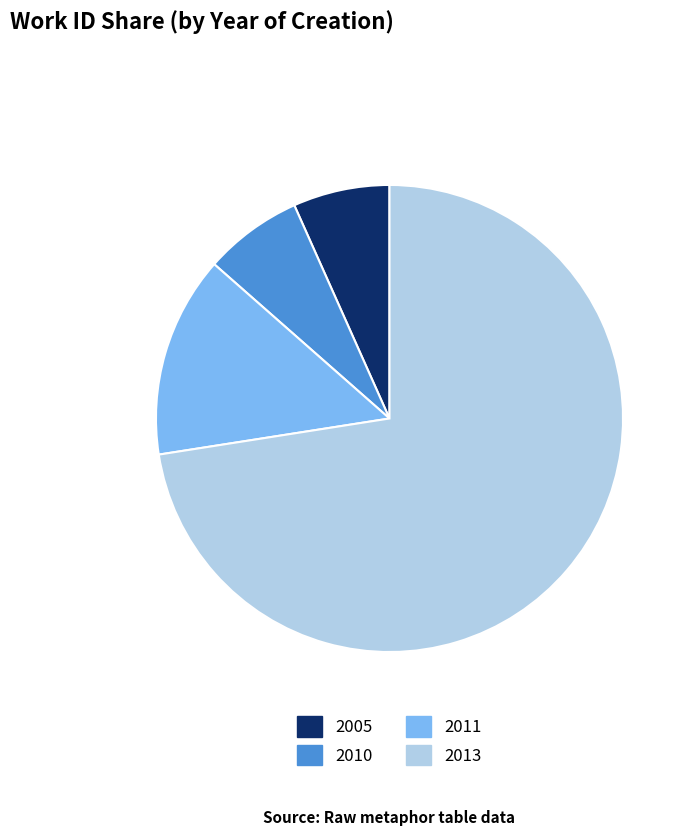

True or false: 2005 accounts for 7% of the total.

True